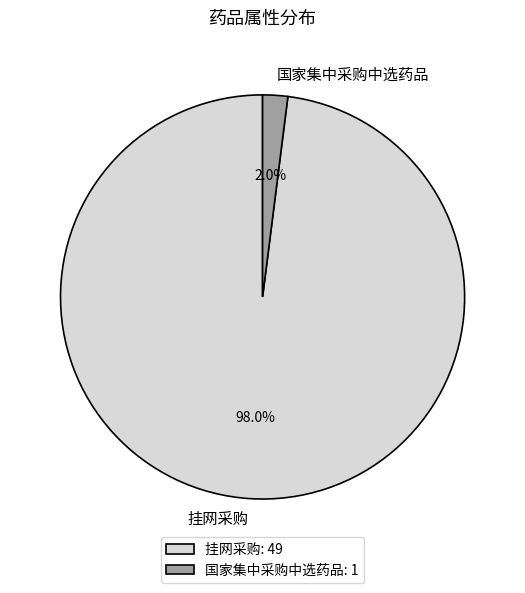

Which has a higher value, 挂网采购 or 国家集中采购中选药品?

挂网采购